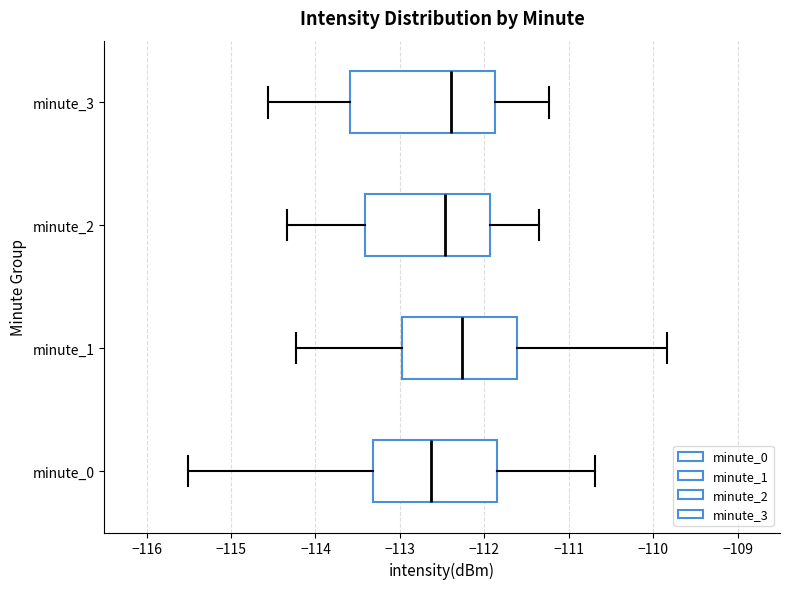

Comparing the boxes themselves (not the whiskers), which one is the widest?

minute_3